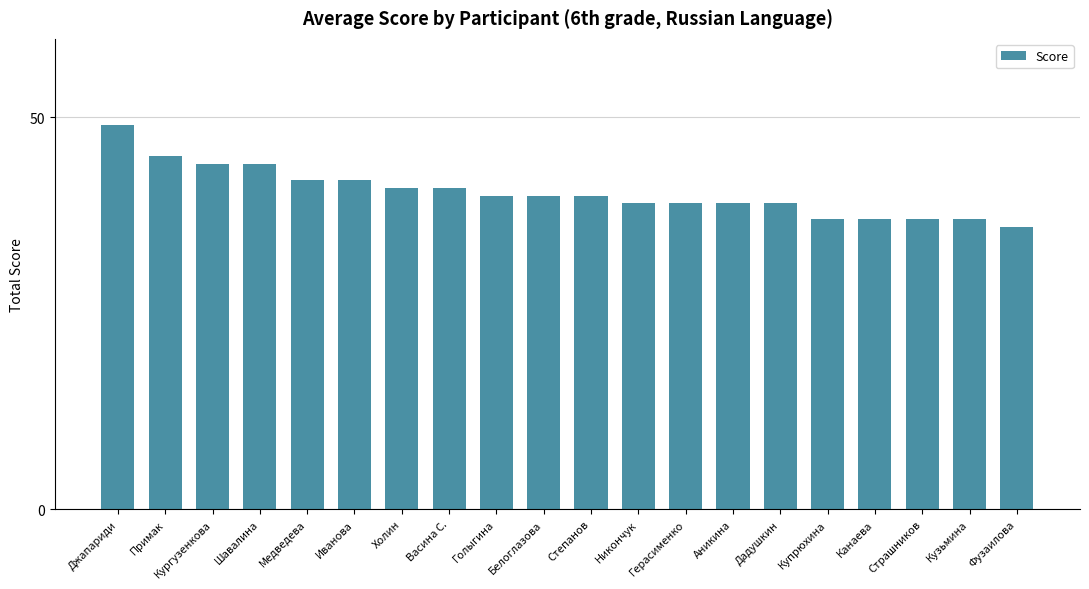

What is the difference between the second highest and minimum values?

9